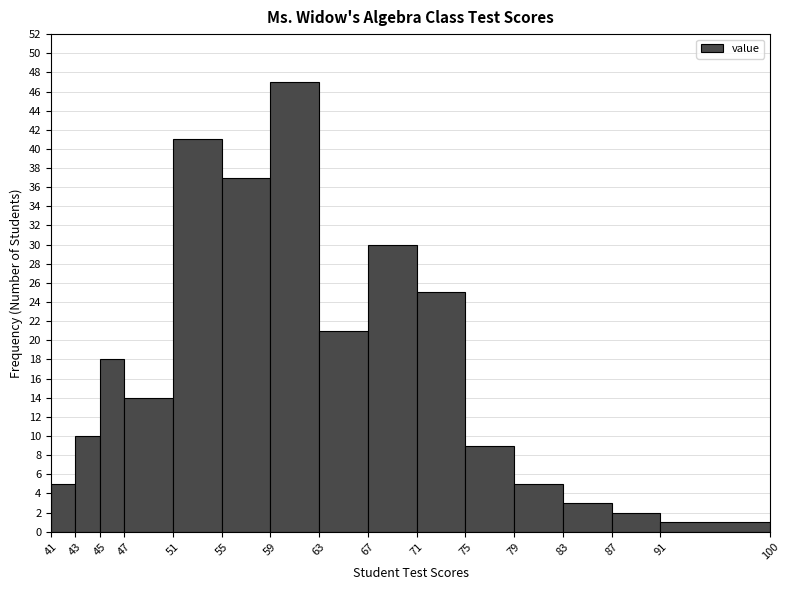

Reading left to right, list every bar in this chart as the range it spans on the x-axis followed by its height. The values are not printed on the chart, so give them approximately, as read against the axis.

41 to 43: 5
43 to 45: 10
45 to 47: 18
47 to 51: 14
51 to 55: 41
55 to 59: 37
59 to 63: 47
63 to 67: 21
67 to 71: 30
71 to 75: 25
75 to 79: 9
79 to 83: 5
83 to 87: 3
87 to 91: 2
91 to 100: 1